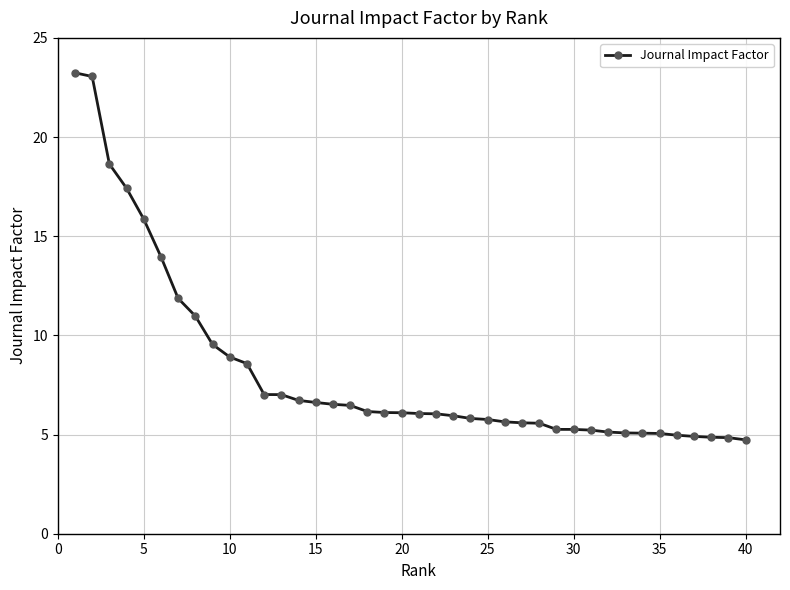

What is the minimum value shown in the chart?

4.7